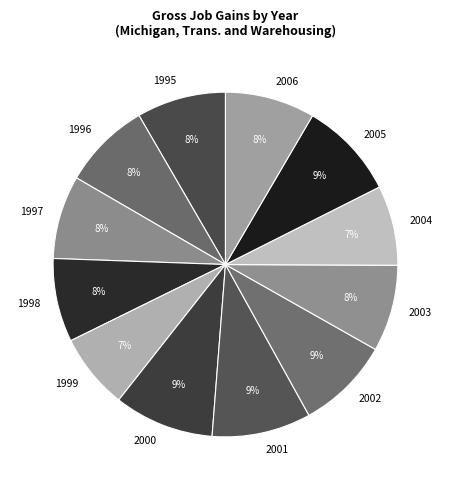

Is it true that 1999 is 7% of the pie?

True